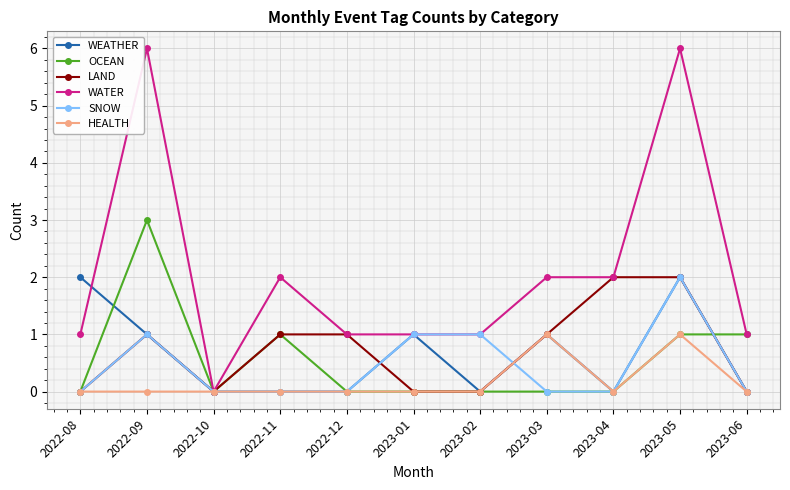

What is the sum of all WATER values?

23